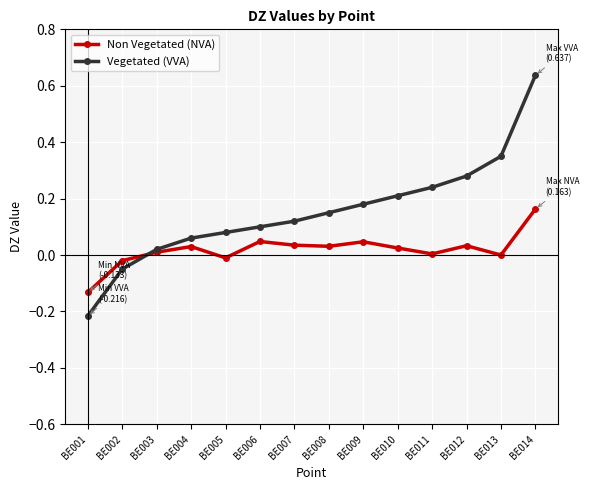

Which category has the lowest value across all series?

BE001